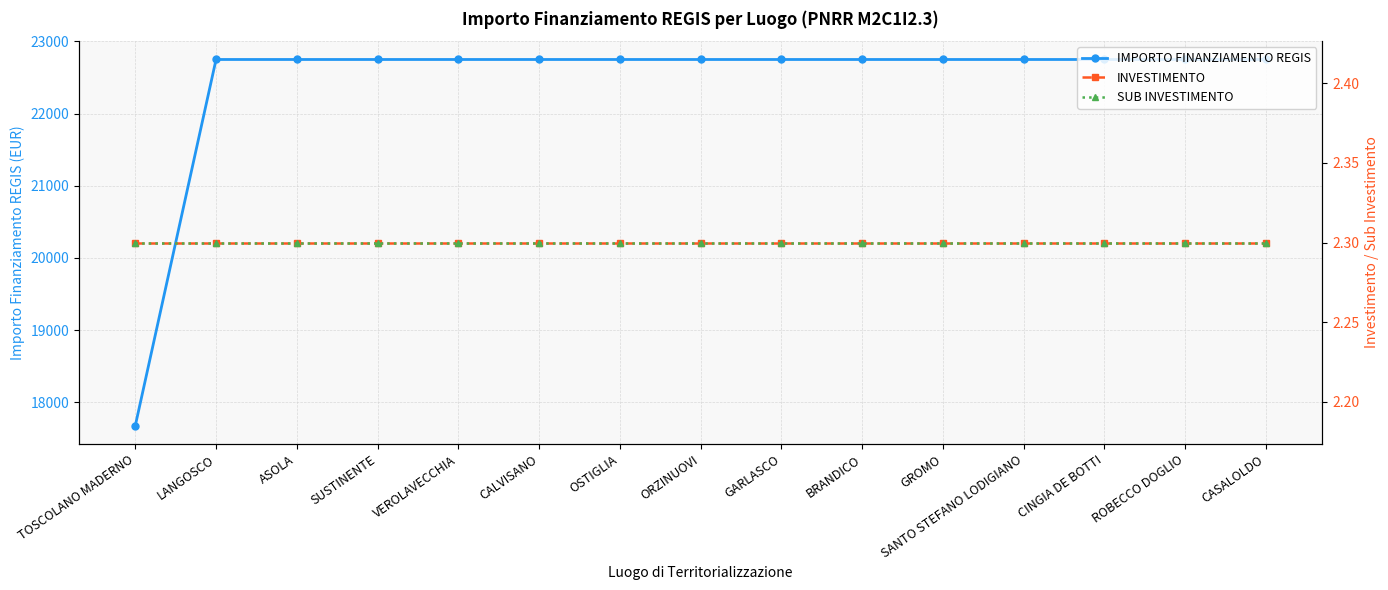

List the series in order of their peak value, highest first.

IMPORTO FINANZIAMENTO REGIS, INVESTIMENTO, SUB INVESTIMENTO